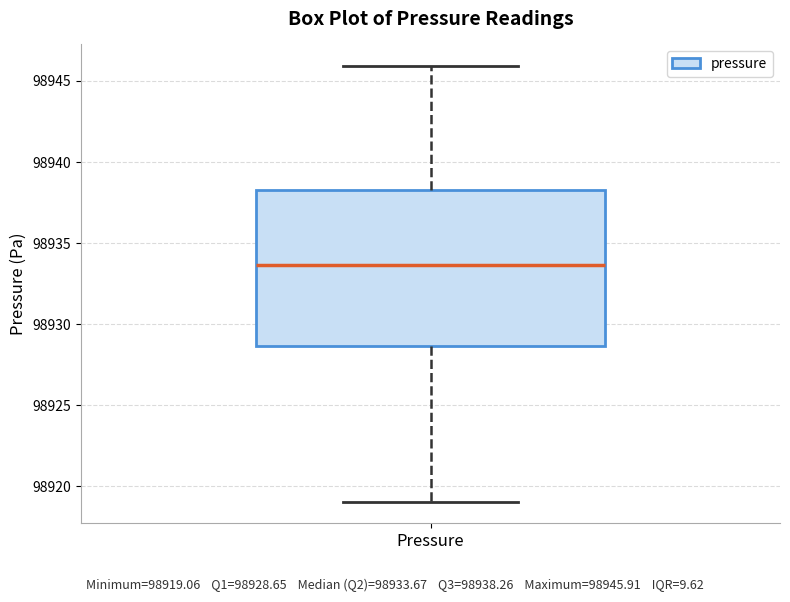

Where is the lower edge of the box for Pressure on the y-axis? The values are not printed on the chart, so give them approximately, as read against the axis.

98928.5